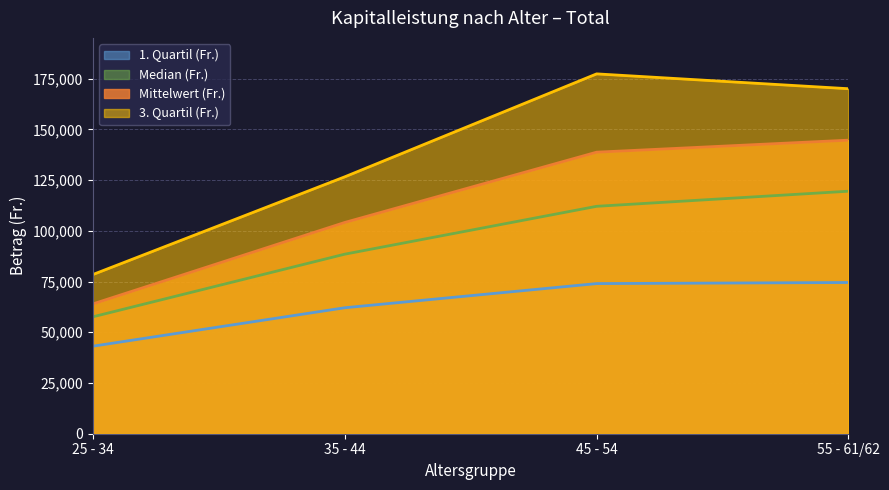

Which series has the widest spread of values?

3. Quartil (Fr.)